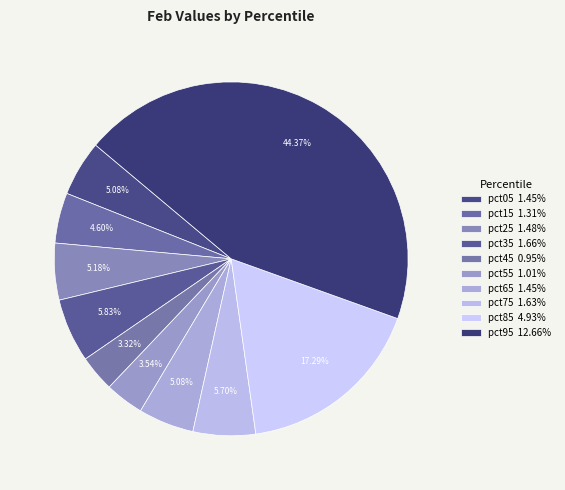

Is there a majority slice in this chart?

No